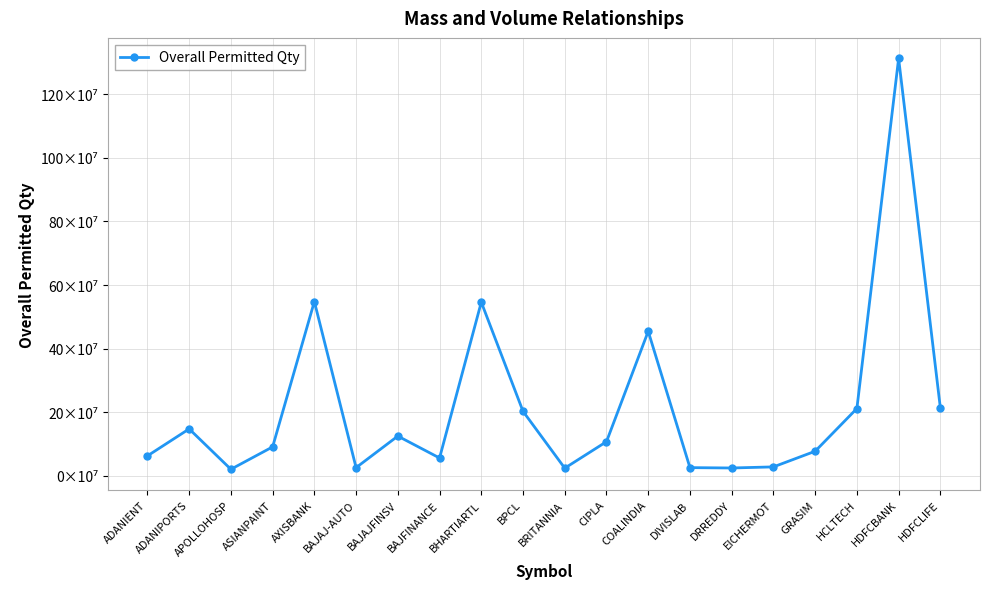

Does the chart have visible grid lines?

Yes